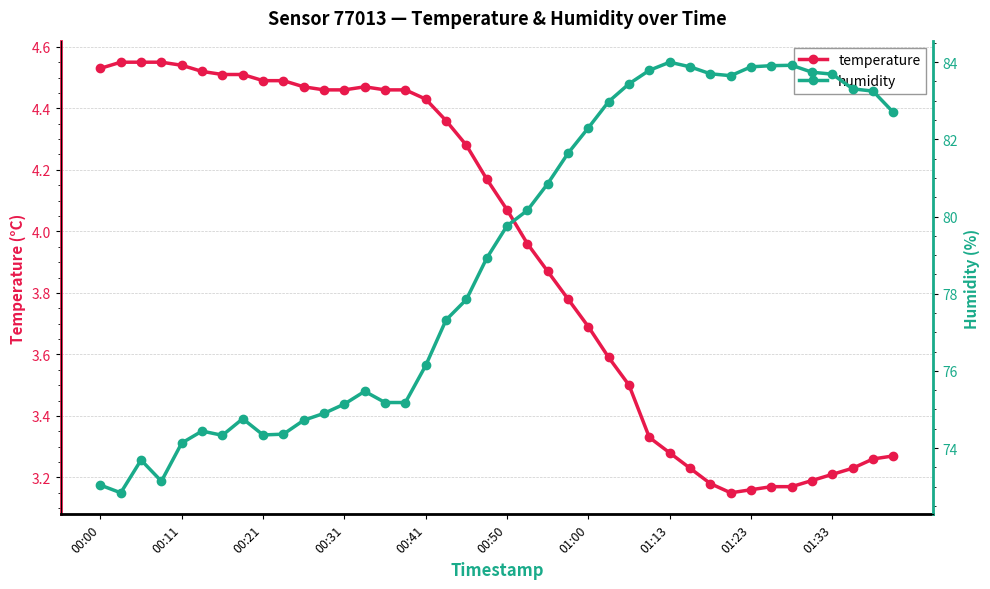

Is the value of temperature at 33 greater than the value of humidity at 27?

No